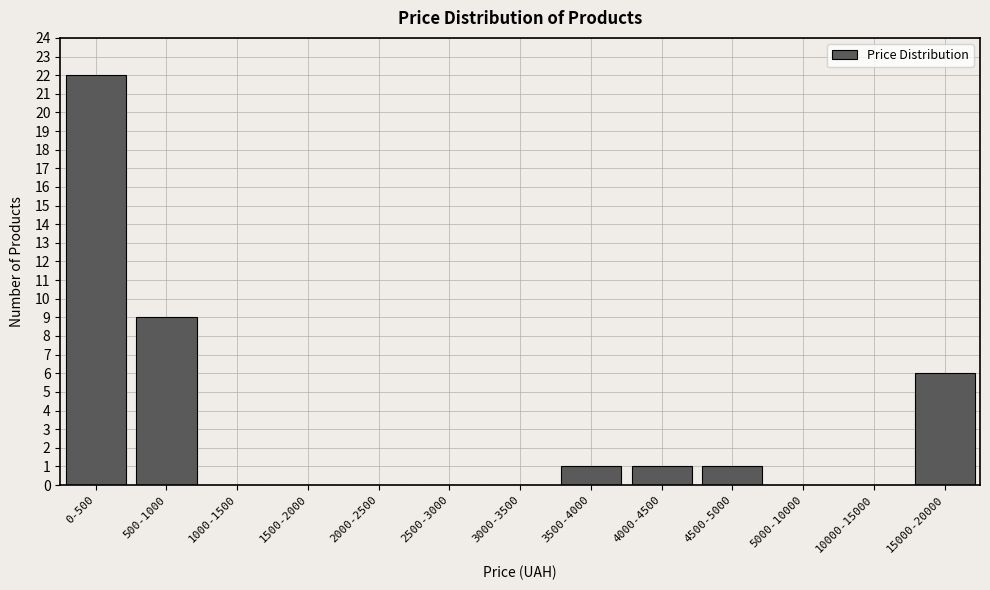

Reading left to right, what are all the values shown in this chart?

0-500=22	500-1000=9	1000-1500=0	1500-2000=0	2000-2500=0	2500-3000=0	3000-3500=0	3500-4000=1	4000-4500=1	4500-5000=1	5000-10000=0	10000-15000=0	15000-20000=6